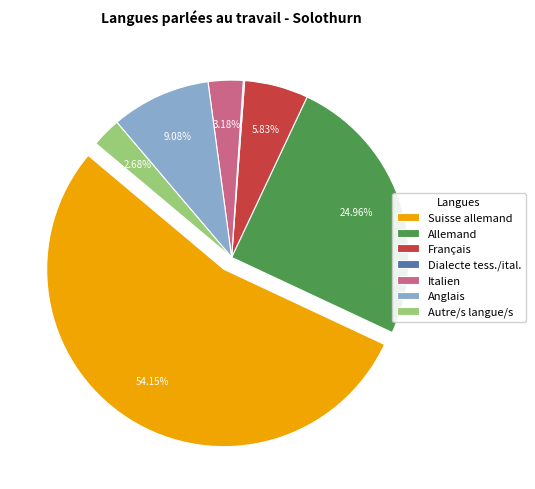

How many segments does this pie chart have?

7